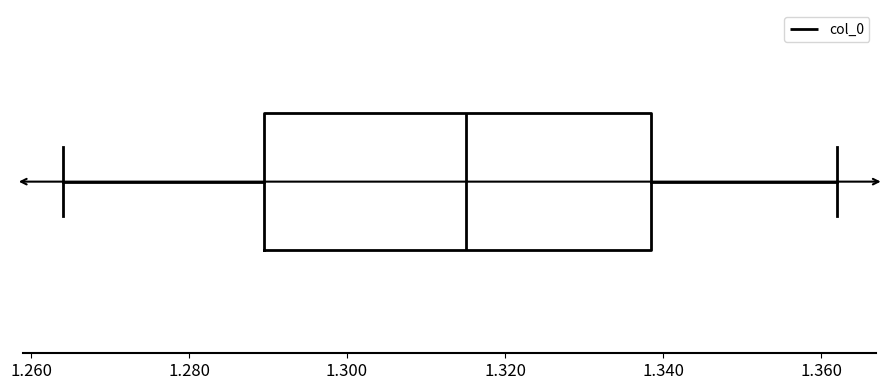

Read this box plot against the x-axis: the position of the median line, the range covered by the box, and the ends of both whiskers. The values are not printed on the chart, so give them approximately, as read against the axis.

median 1.316, box 1.290 to 1.338, whiskers 1.264 to 1.362